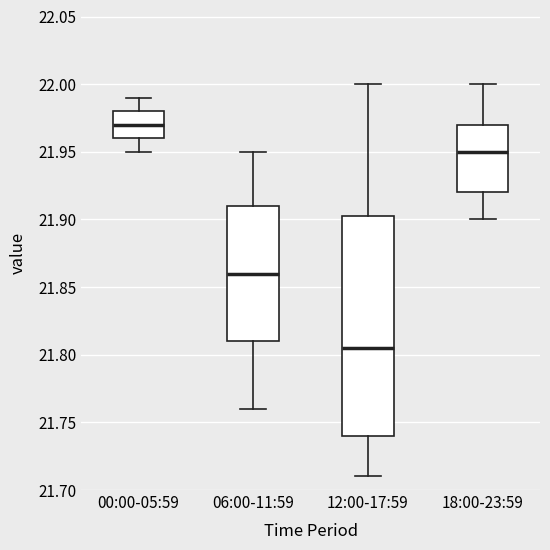

Which box's median line is the highest?

00:00-05:59